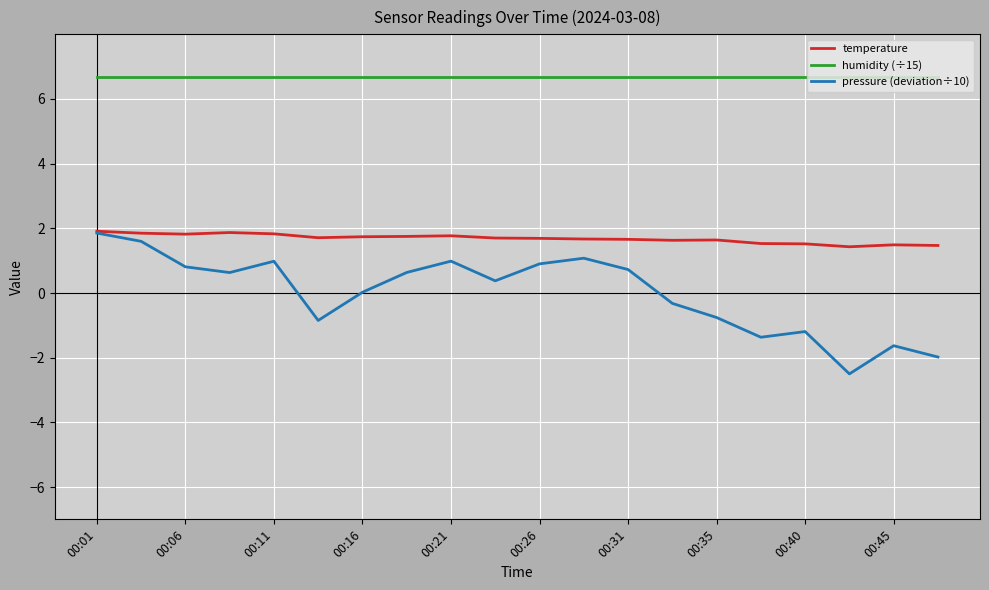

What is the minimum value shown in the chart?

-2.5